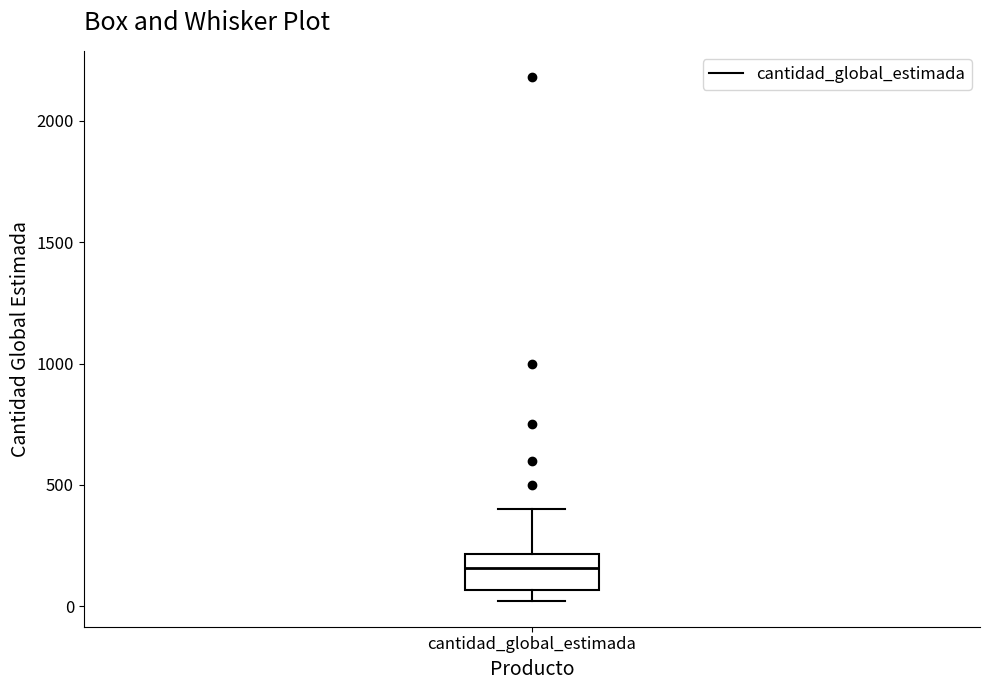

Read this box plot against the y-axis: the position of the median line, the range covered by the box, and the ends of both whiskers. The values are not printed on the chart, so give them approximately, as read against the axis.

median 150, box 50 to 200, whiskers 0 to 400